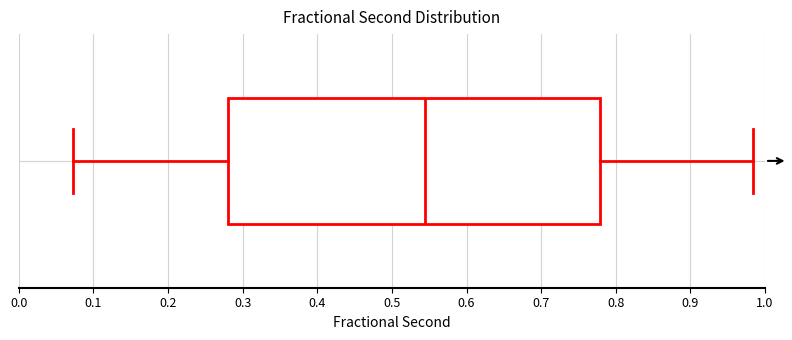

Read this box plot against the x-axis: the position of the median line, the range covered by the box, and the ends of both whiskers. The values are not printed on the chart, so give them approximately, as read against the axis.

median 0.54, box 0.28 to 0.78, whiskers 0.07 to 0.98